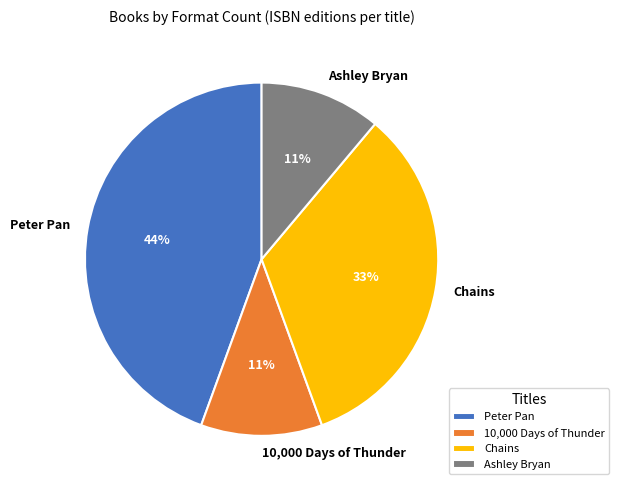

What is the ratio of the value at Chains to the value at Ashley Bryan?

3.0